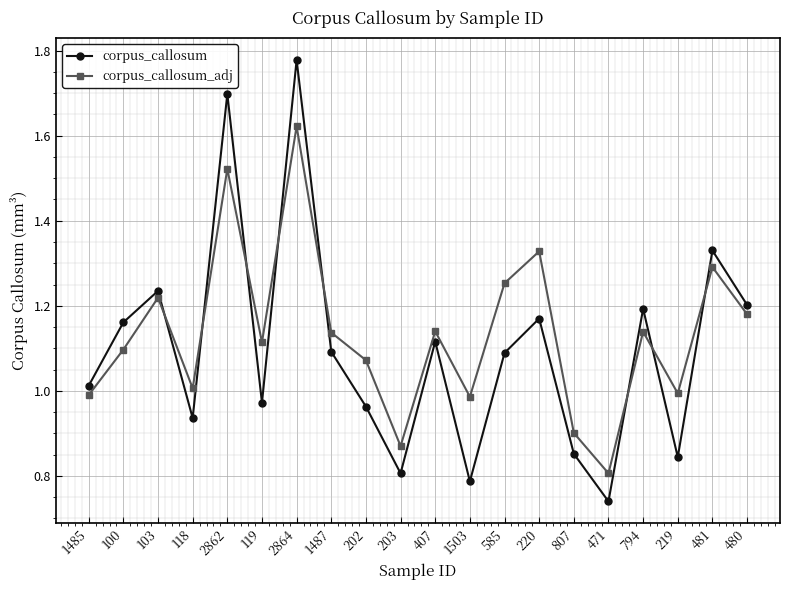

At how many categories does at least one series exceed 1?

15